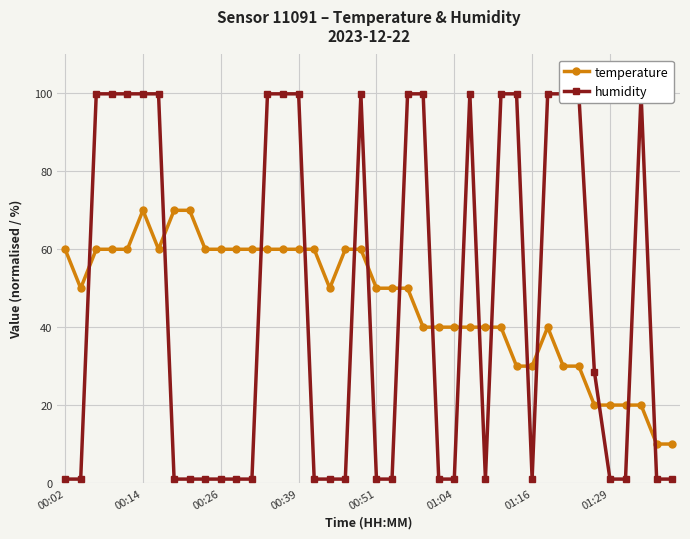

Which series changed the most between 8 and 37?

humidity